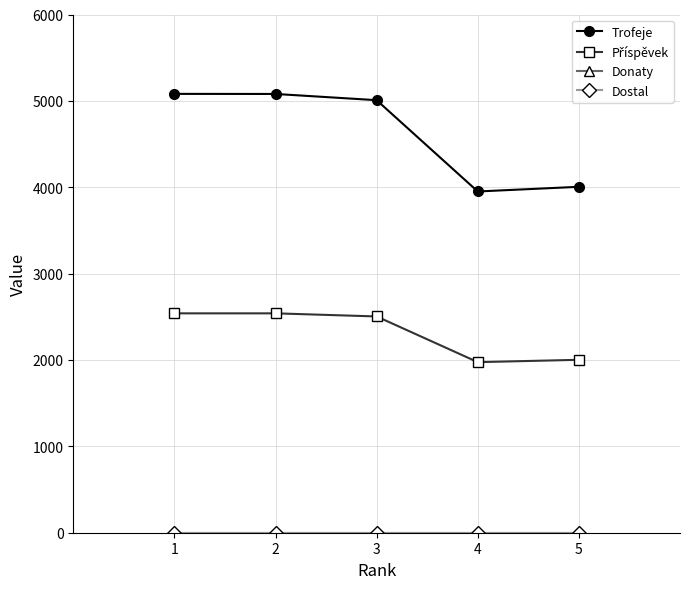

Does the chart have visible grid lines?

Yes